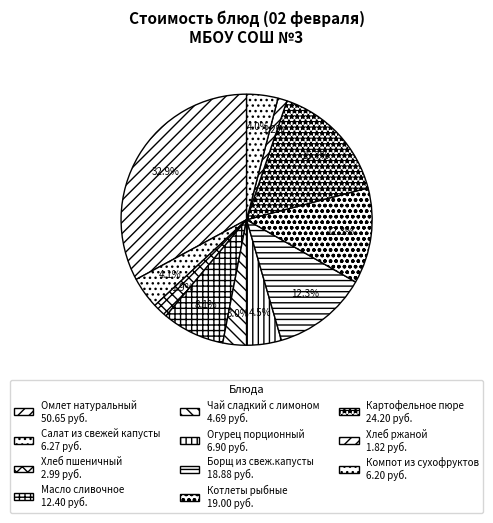

Does Хлеб ржаной represent more than half of the total?

No